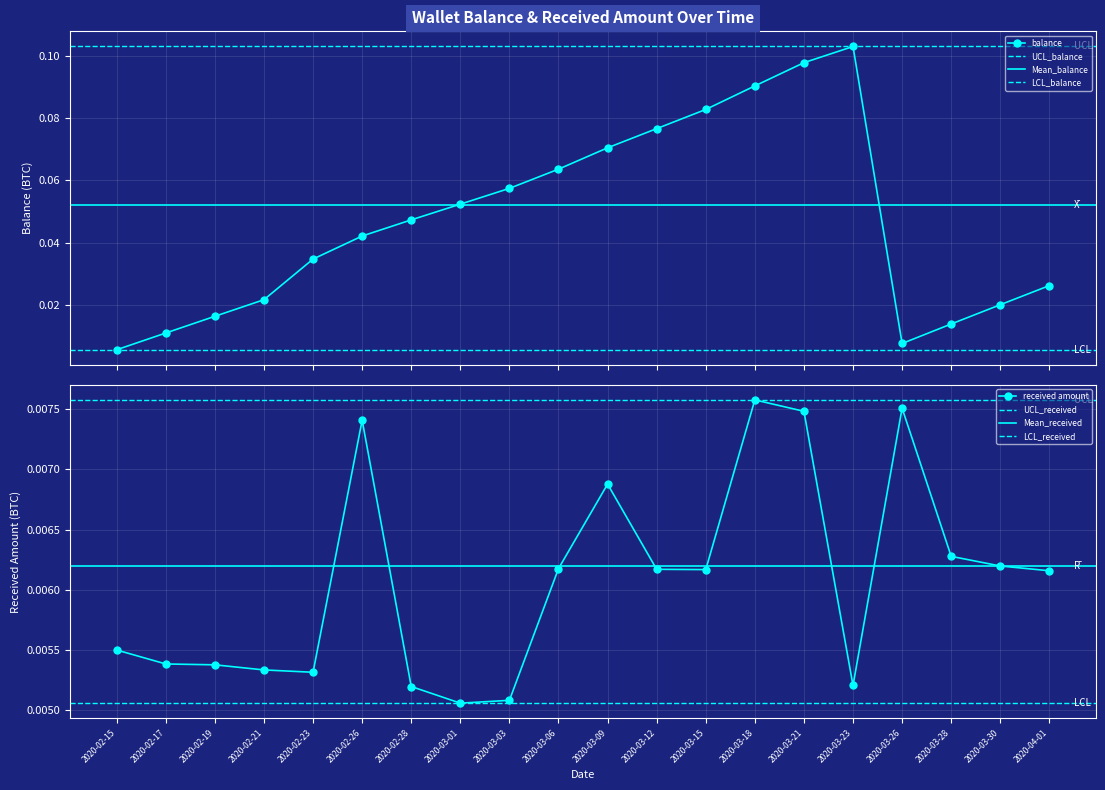

Between 2020-02-19 and 2020-03-09, which is larger?

2020-03-09